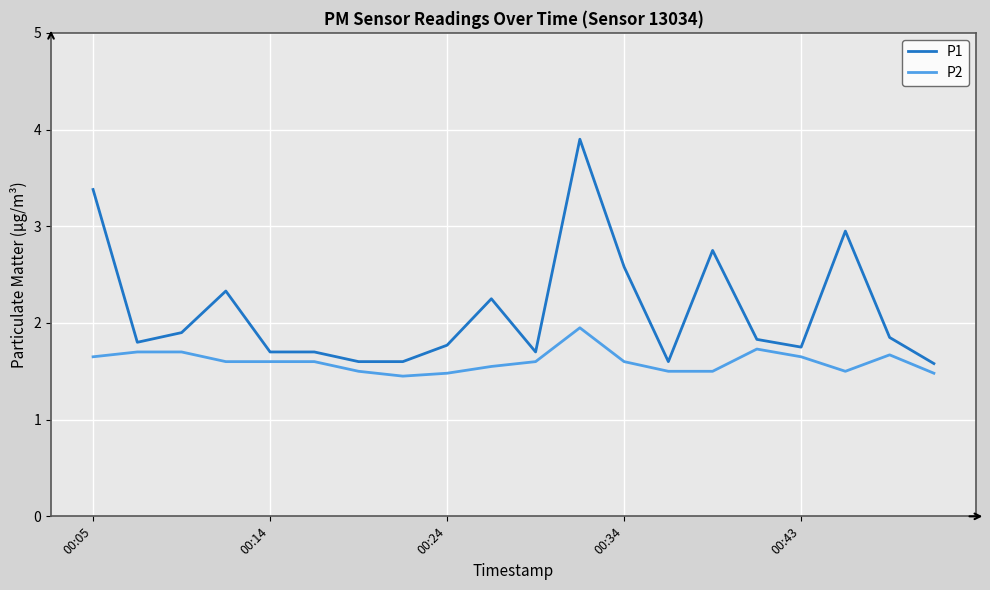

Which series has the largest range (max minus min)?

P1